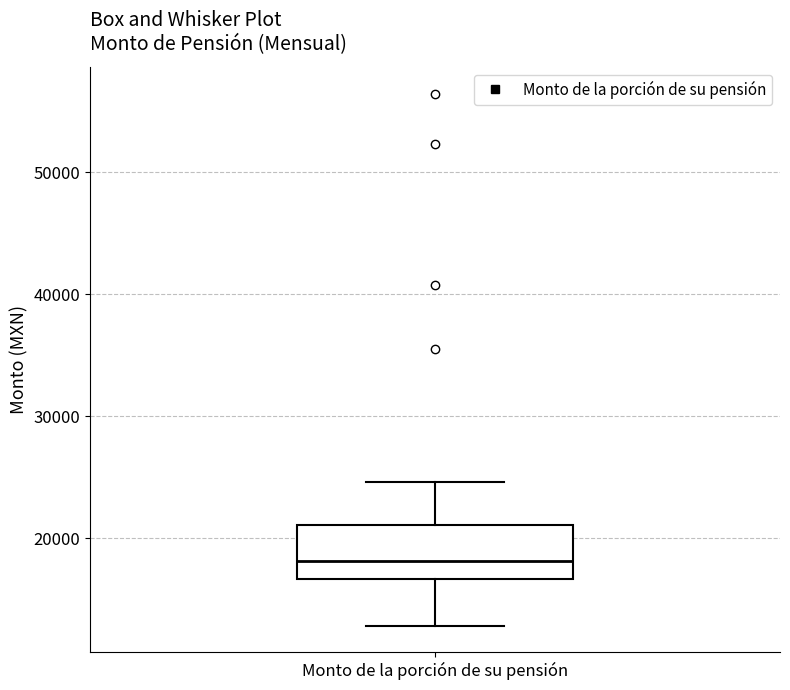

Where does the lower whisker of the box for Monto de la porción de su pensión end on the y-axis? The values are not printed on the chart, so give them approximately, as read against the axis.

13000